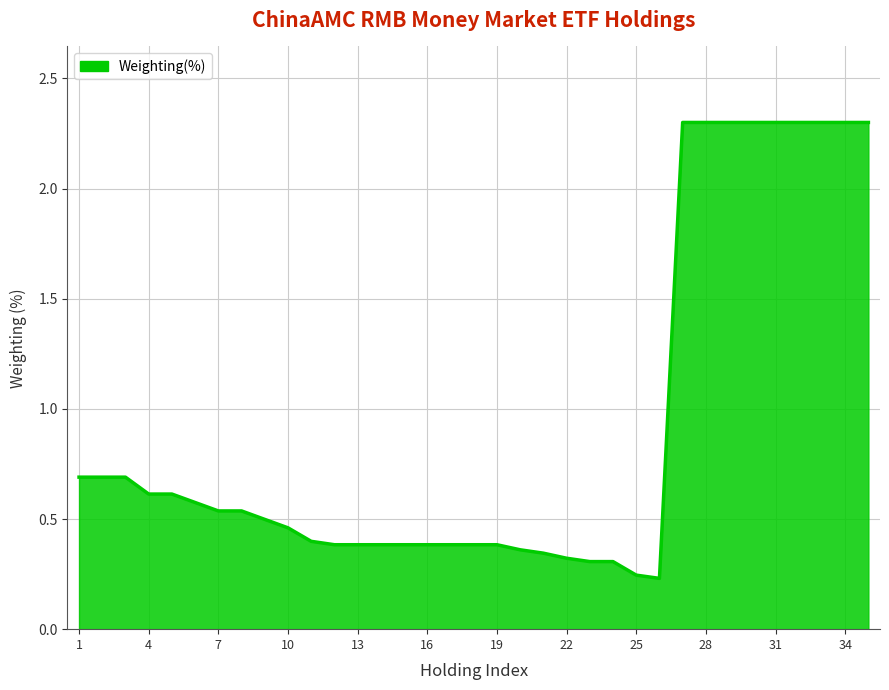

How many values are between 0 and 2?

26